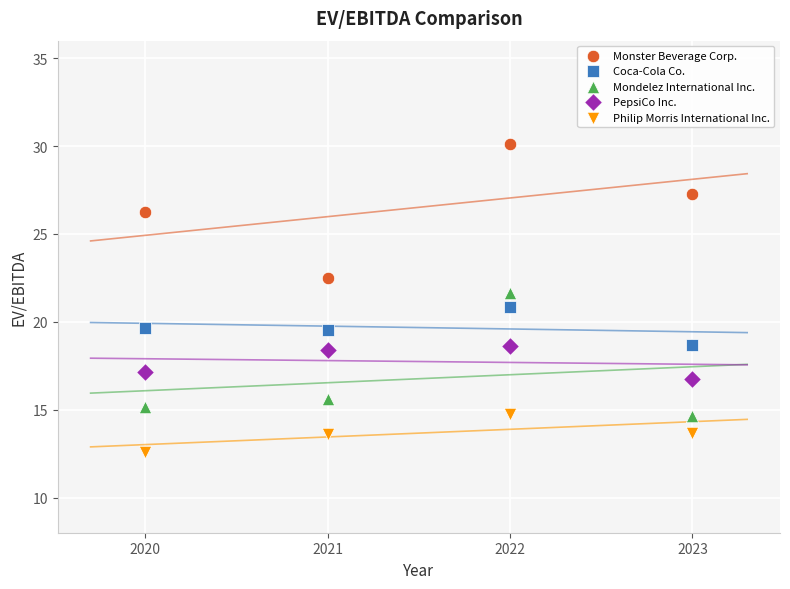

Which series contains the lowest Y value?

Philip Morris International Inc.